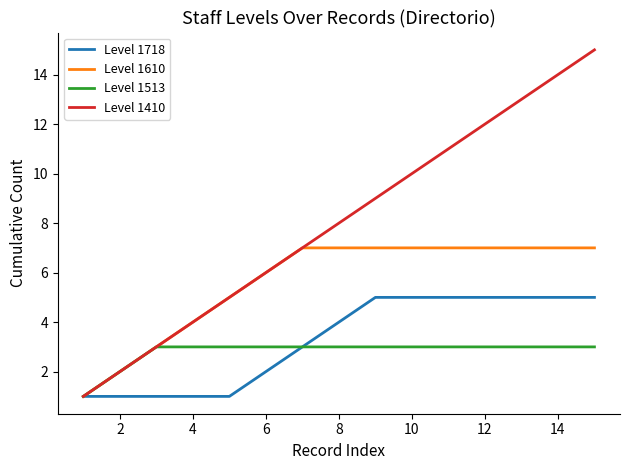

Which series has the widest spread of values?

Level 1410